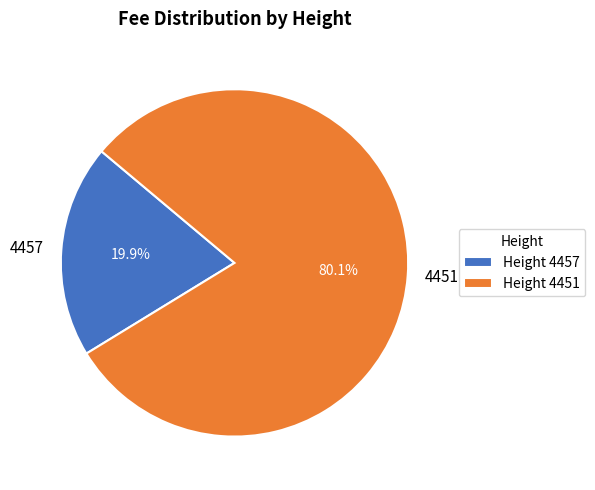

Which slice is the smallest?

4457